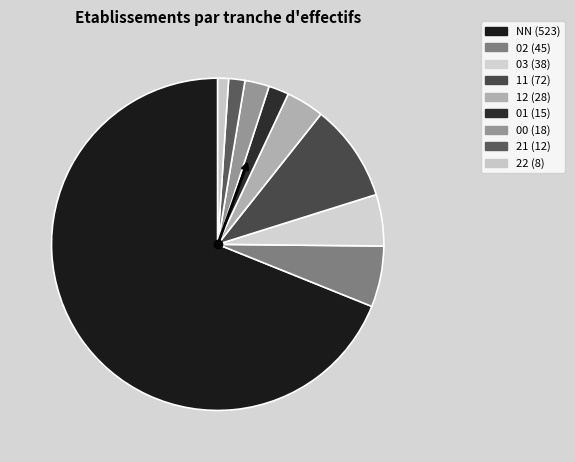

How many slices are in this pie chart?

9